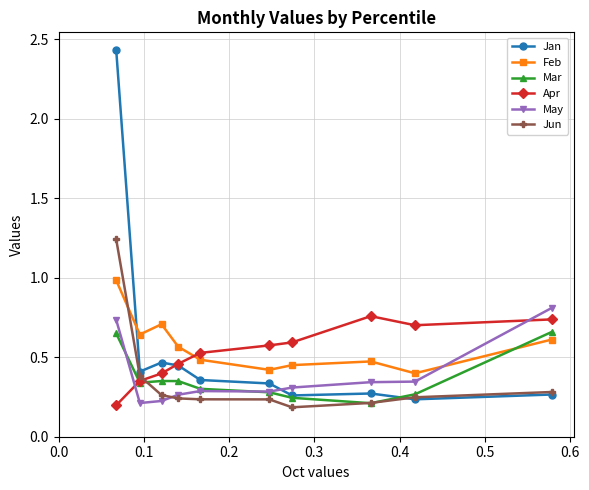

What is the highest value of the Feb series?

1.0